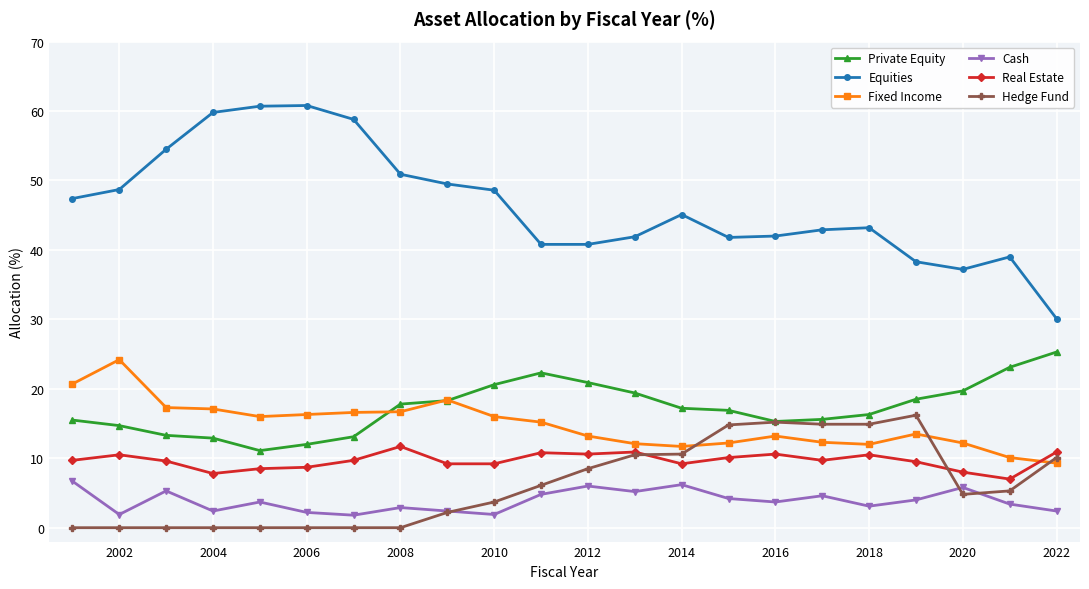

True or false: Private Equity has more than 0 interior local peaks.

True